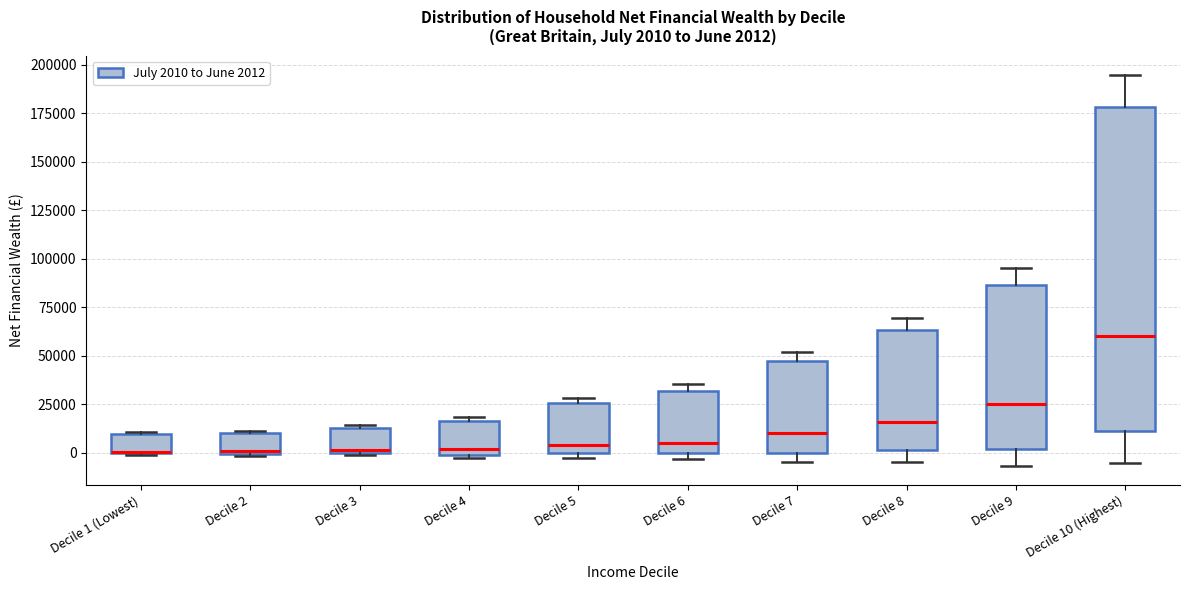

Which box is the tallest, from its lower edge to its upper edge?

Decile 10 (Highest)